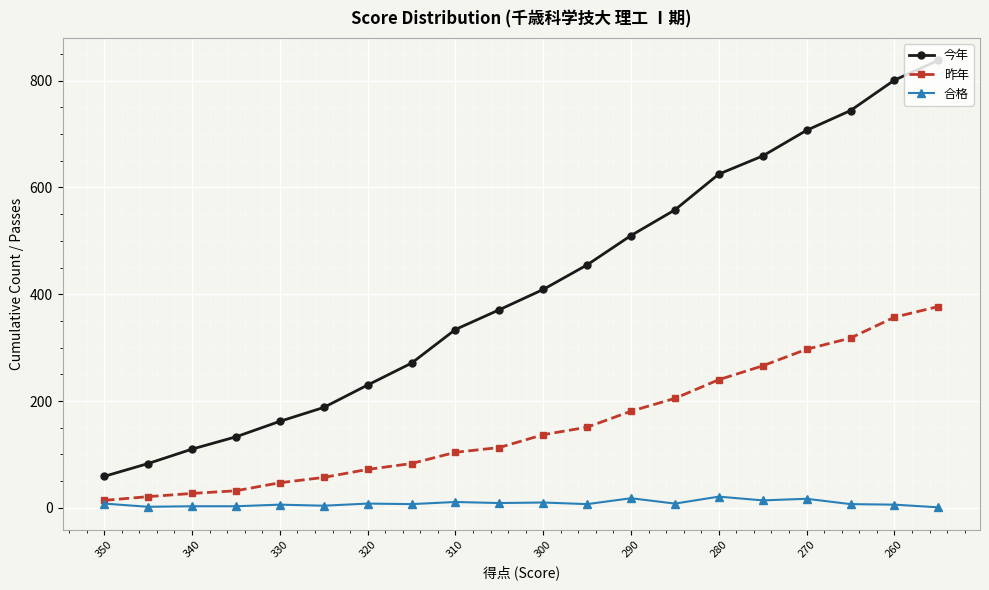

What position from the right is 260?

2